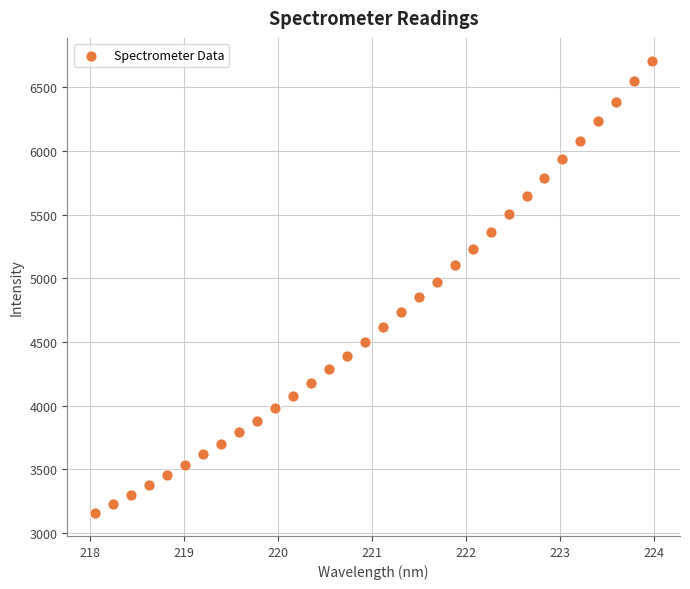

What is the range of X values (max minus min)?

5.9